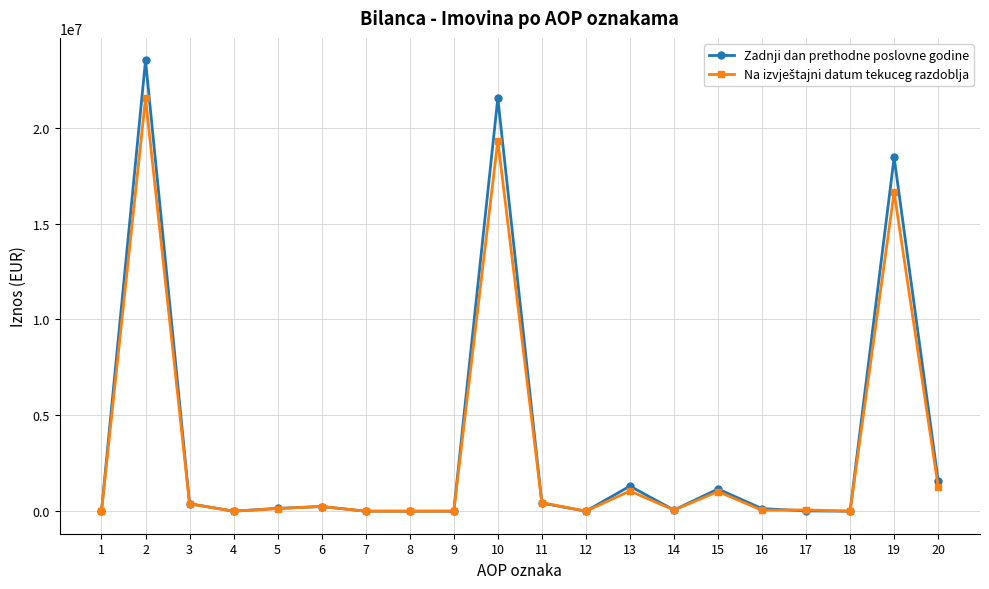

Which series has the widest spread of values?

Zadnji dan prethodne poslovne godine